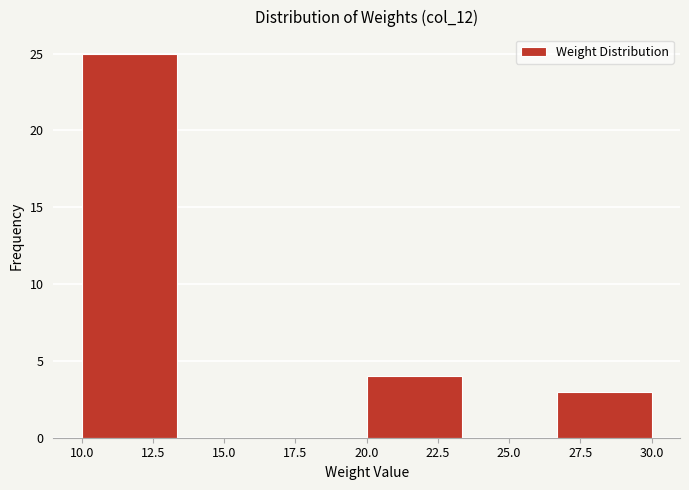

What is the height of the bar covering 20.0 to 23.5 on the x-axis? Neither the bar edges nor the heights are printed on the chart, so give them approximately, as read against the axes.

4